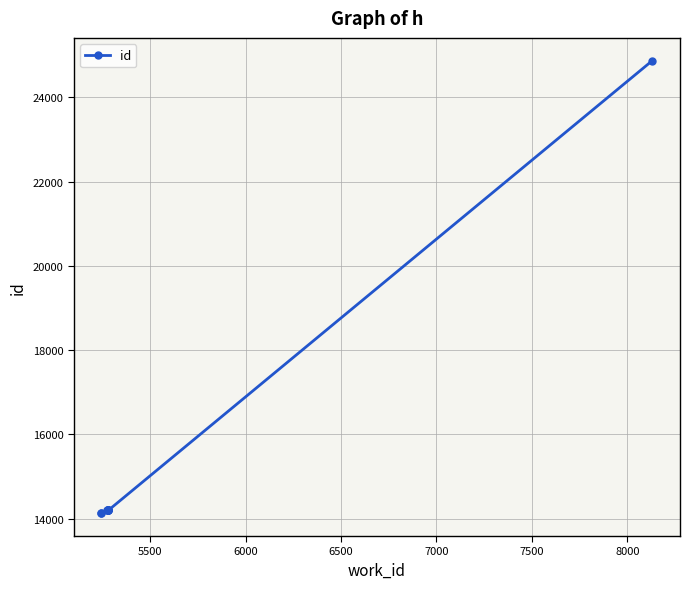

How many lines are shown in the chart?

1